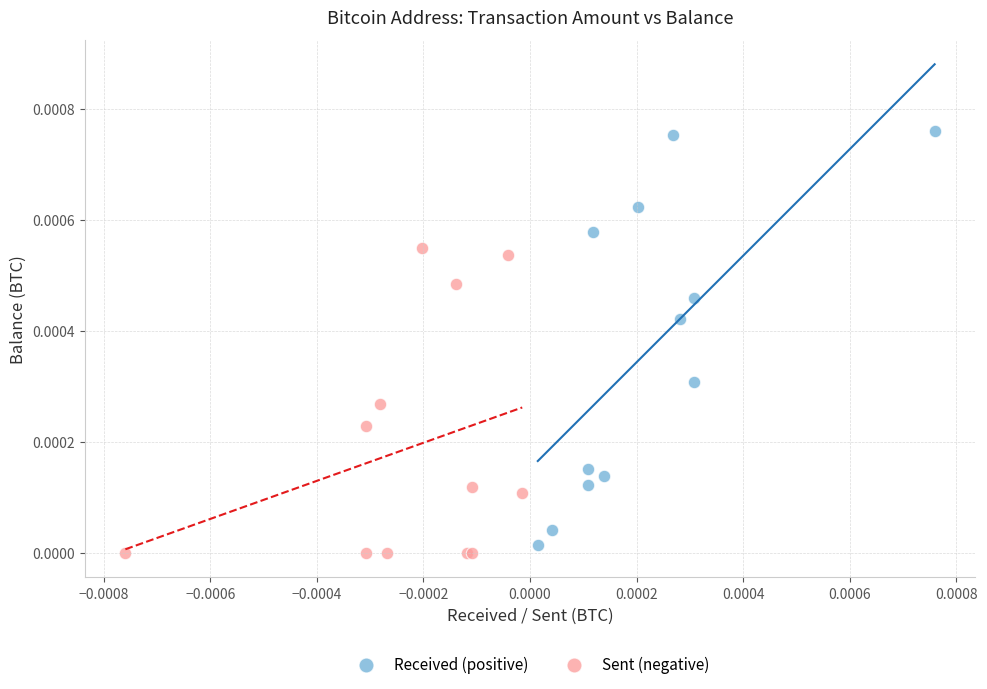

What are all the series names shown in the legend?

Received (positive), Sent (negative)